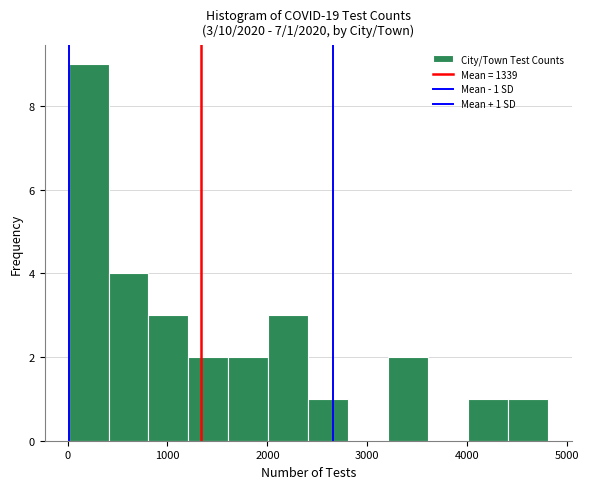

Which range on the x-axis has the tallest bar?

0 to 400